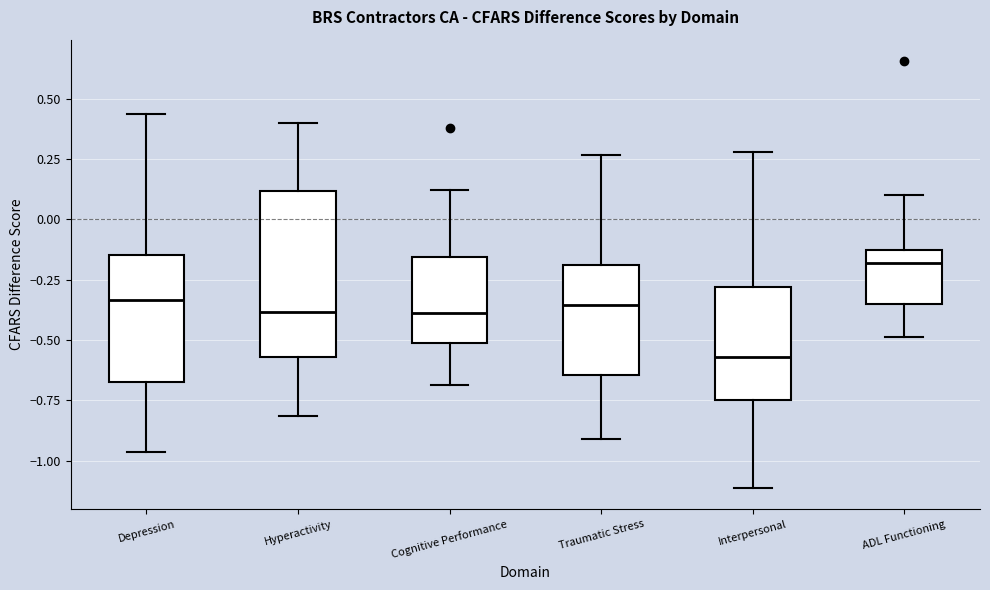

Which box has the highest median line?

ADL Functioning